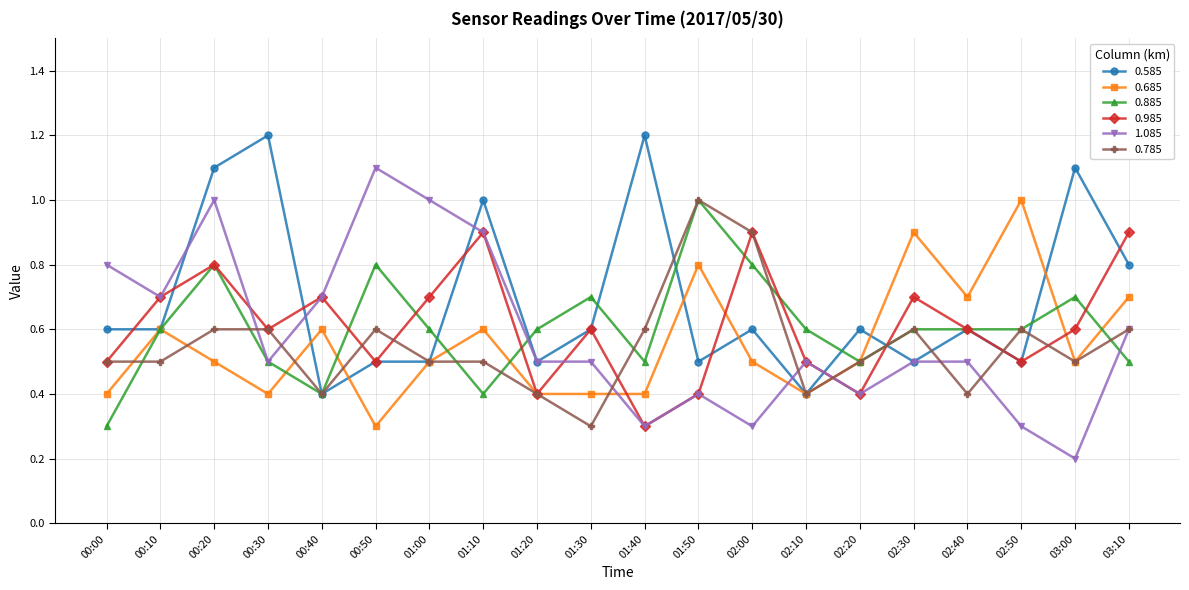

What is the minimum value shown in the chart?

0.2